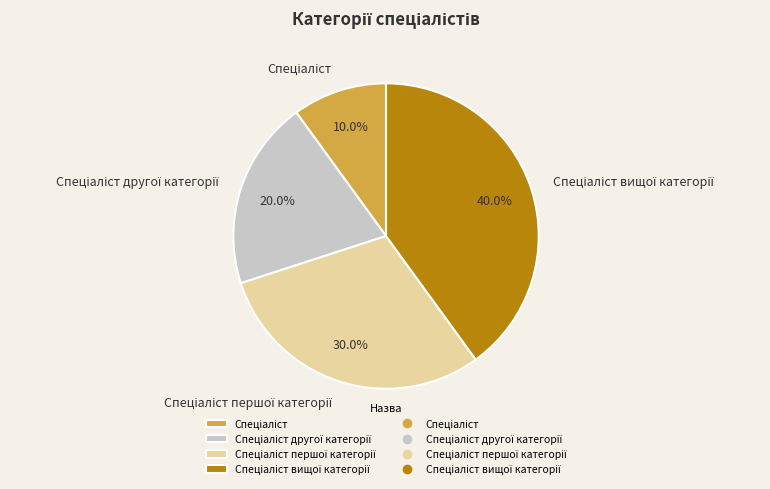

Is there any slice that represents more than half of the pie?

No